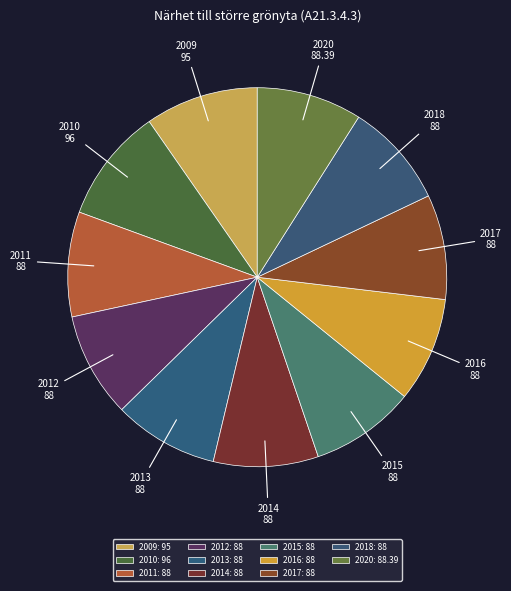

Does any single category account for the majority?

No